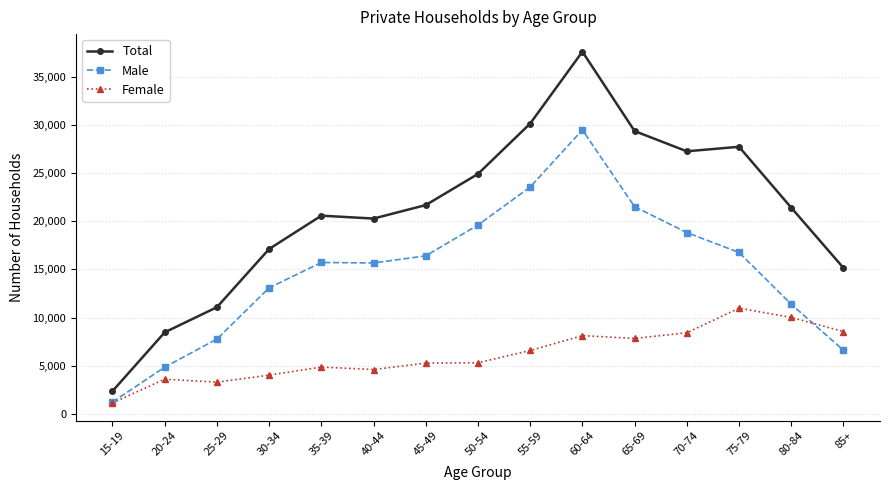

How many lines are shown in the chart?

3